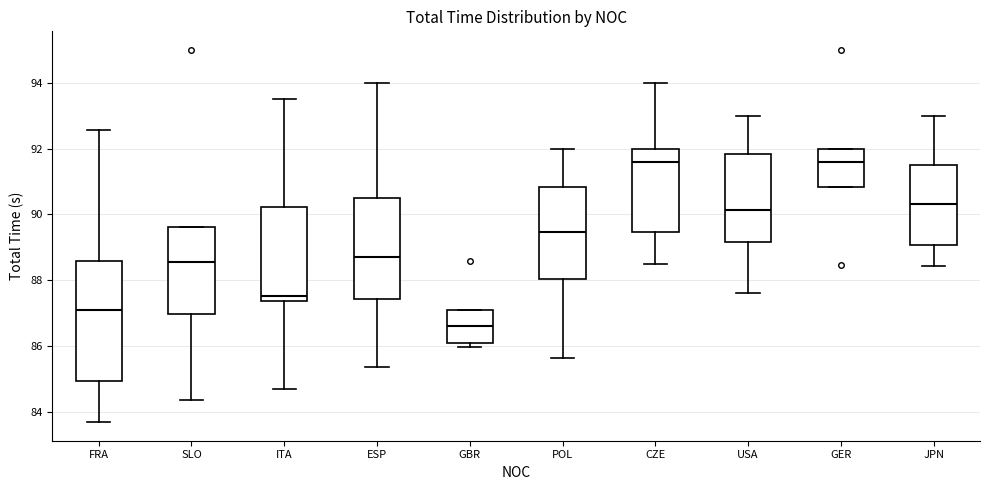

Reading left to right, read every box against the y-axis: the position of its median line, the range the box covers, and the ends of its whiskers. The values are not printed on the chart, so give them approximately, as read against the axis.

FRA: median 87.0, box 85.0 to 88.6, whiskers 83.6 to 92.6
SLO: median 88.6, box 87.0 to 89.6, whiskers 84.4 to 89.6
ITA: median 87.6, box 87.4 to 90.2, whiskers 84.6 to 93.6
ESP: median 88.6, box 87.4 to 90.4, whiskers 85.4 to 94.0
GBR: median 86.6, box 86.0 to 87.0, whiskers 86.0 (just below the box's lower edge) to 87.0
POL: median 89.4, box 88.0 to 90.8, whiskers 85.6 to 92.0
CZE: median 91.6, box 89.4 to 92.0, whiskers 88.4 to 94.0
USA: median 90.2, box 89.2 to 91.8, whiskers 87.6 to 93.0
GER: median 91.6, box 90.8 to 92.0, whiskers 90.8 to 92.0
JPN: median 90.4, box 89.0 to 91.6, whiskers 88.4 to 93.0